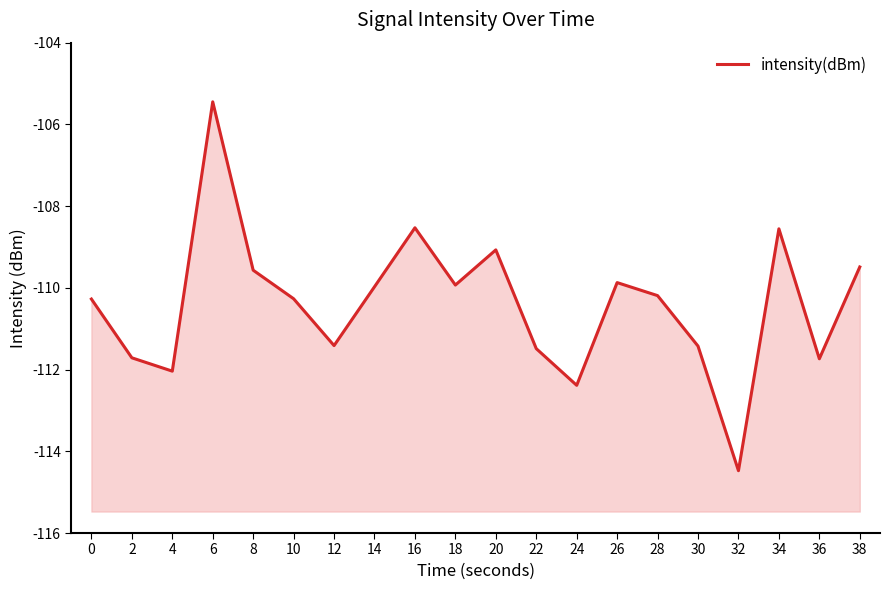

Reading left to right, list all the values displayed in this chart.

-110.3	-111.7	-112.0	-105.4	-109.6	-110.3	-111.4	-110.0	-108.5	-109.9	-109.1	-111.5	-112.4	-109.9	-110.2	-111.4	-114.5	-108.6	-111.7	-109.5